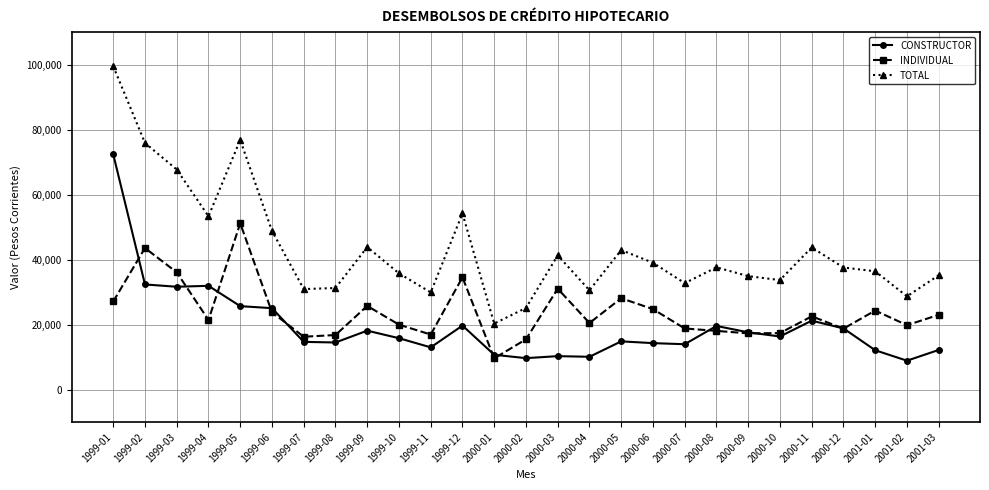

True or false: TOTAL has a value of 25112 at 2000-02.

True